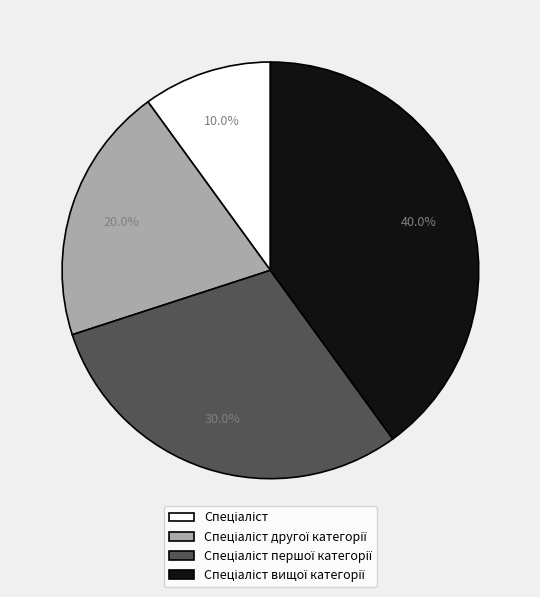

Is there a majority slice in this chart?

No